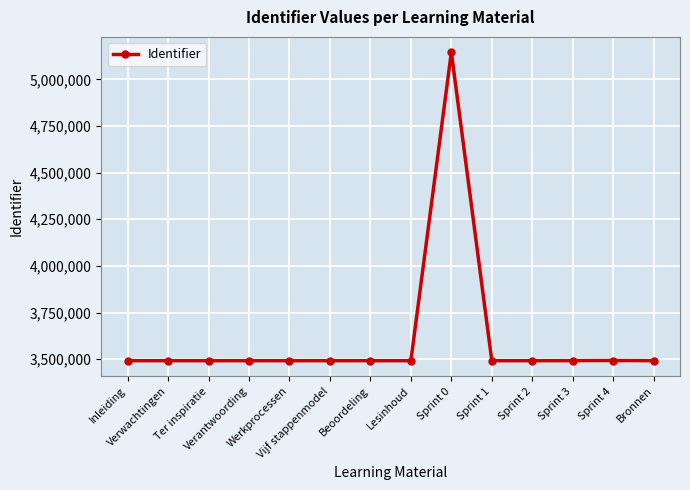

What is the change in value from Beoordeling to Sprint 4?

+959